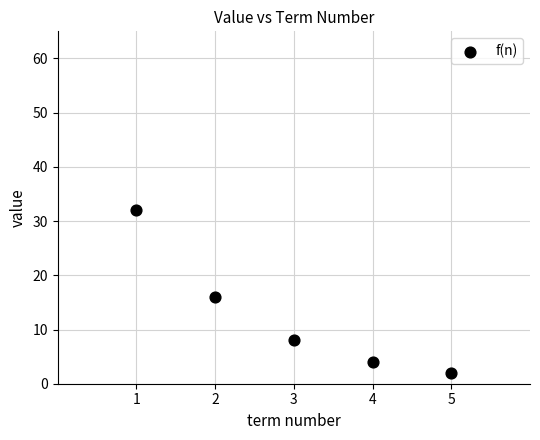

What is the average Y value?

12